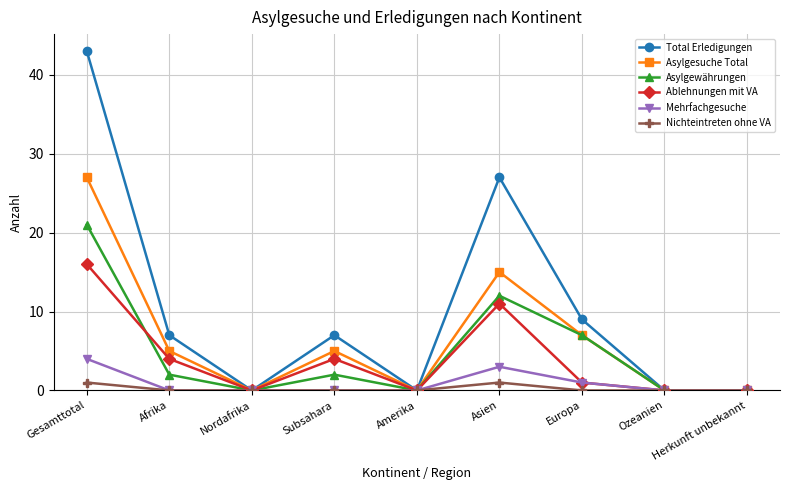

Reading left to right, list all the values displayed in this chart.

Total Erledigungen: 43	7	0	7	0	27	9	0	0
Asylgesuche Total: 27	5	0	5	0	15	7	0	0
Asylgewährungen: 21	2	0	2	0	12	7	0	0
Ablehnungen mit VA: 16	4	0	4	0	11	1	0	0
Mehrfachgesuche: 4	0	0	0	0	3	1	0	0
Nichteintreten ohne VA: 1	0	0	0	0	1	0	0	0